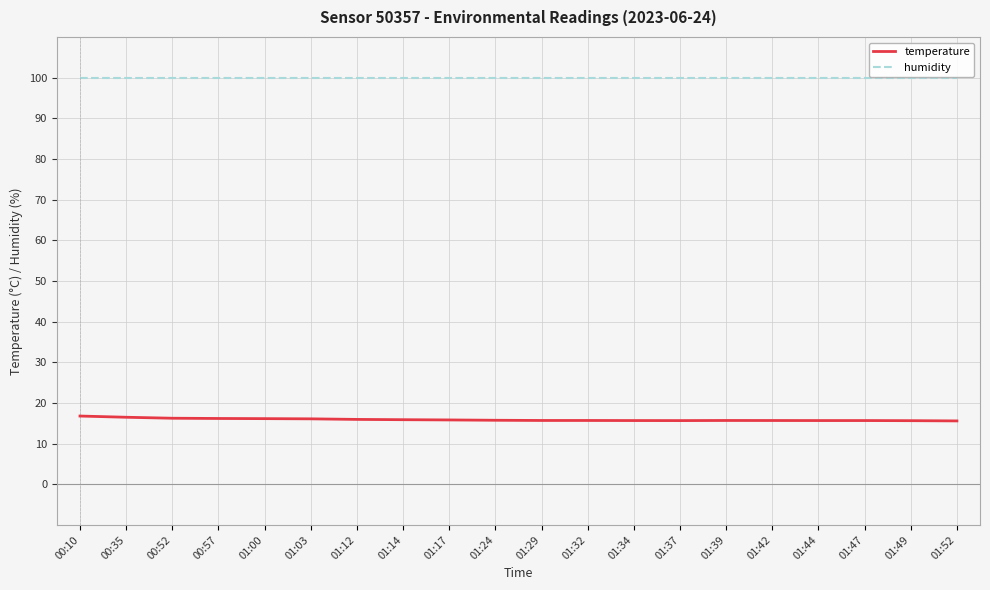

True or false: humidity and temperature cross at least once.

False